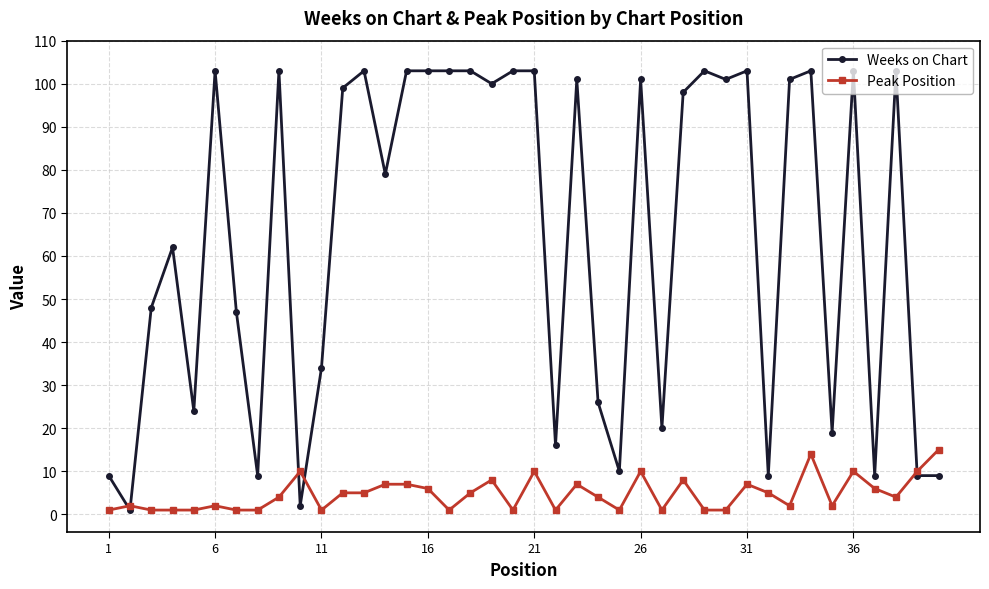

Which series has the largest total across all categories?

Weeks on Chart